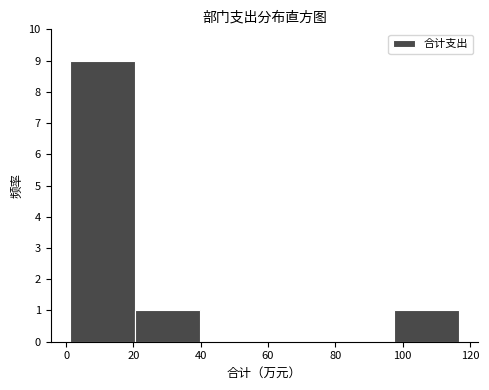

Reading left to right, list every bar in this chart as the range it spans on the x-axis followed by its height. Neither the bar edges nor the heights are printed on the chart, so give them approximately, as read against the axes.

2 to 20: 9
20 to 40: 1
40 to 58: 0
58 to 78: 0
78 to 98: 0
98 to 116: 1